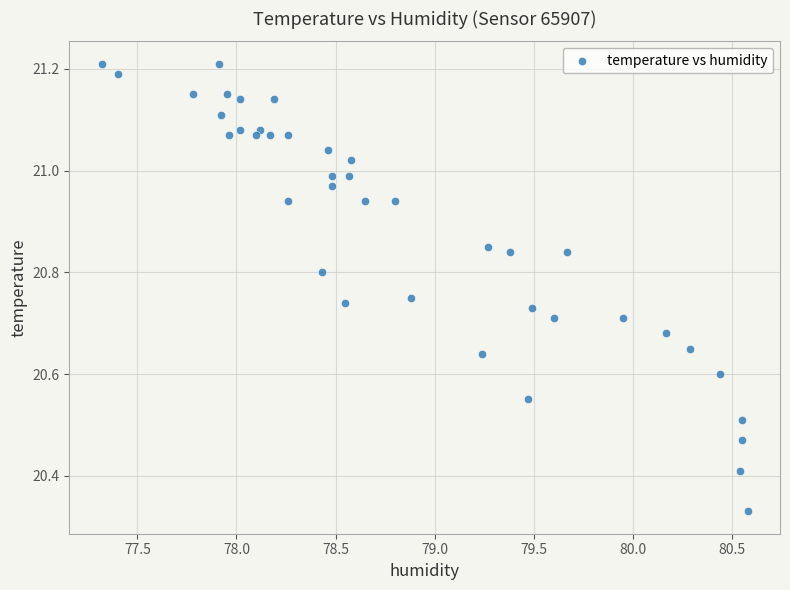

What is the range of Y values (max minus min)?

0.9